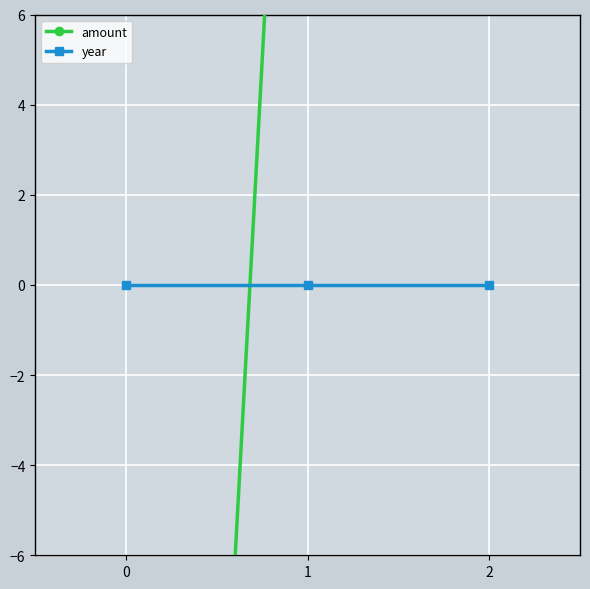

What is the approximate value of amount at 2?

23.5